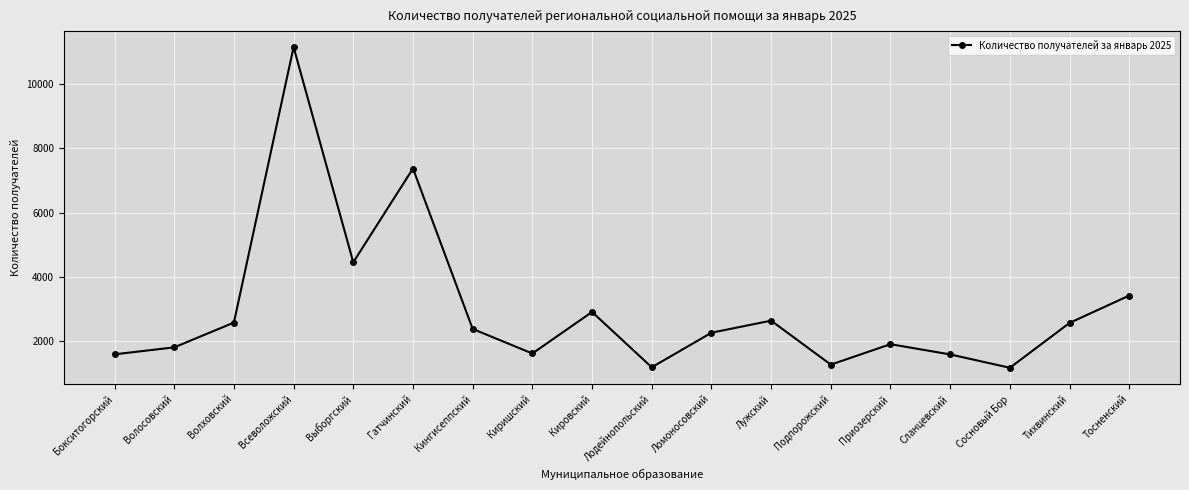

What is the difference between the maximum and minimum values?

9968